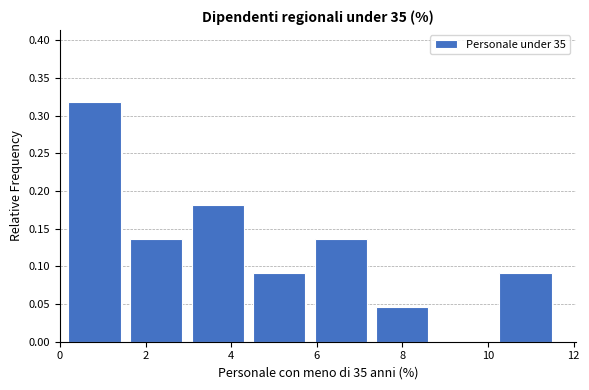

What is the height of the bar covering 10.2 to 11.8 on the x-axis? Neither the bar edges nor the heights are printed on the chart, so give them approximately, as read against the axes.

0.090